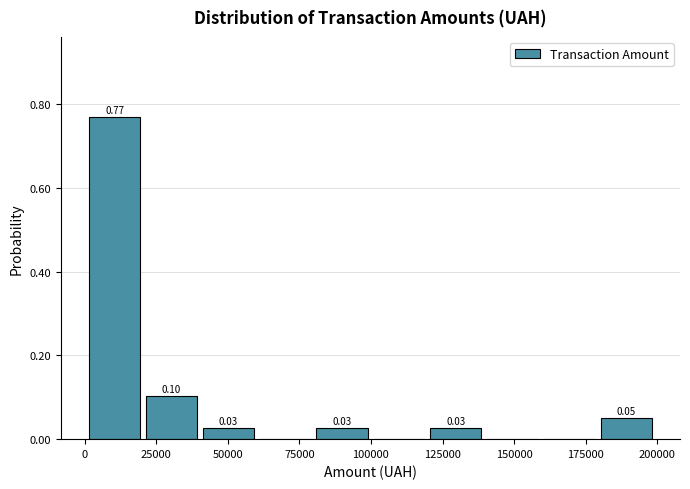

Read against the x-axis, roughly where is the centre of the tallest bar?

10000